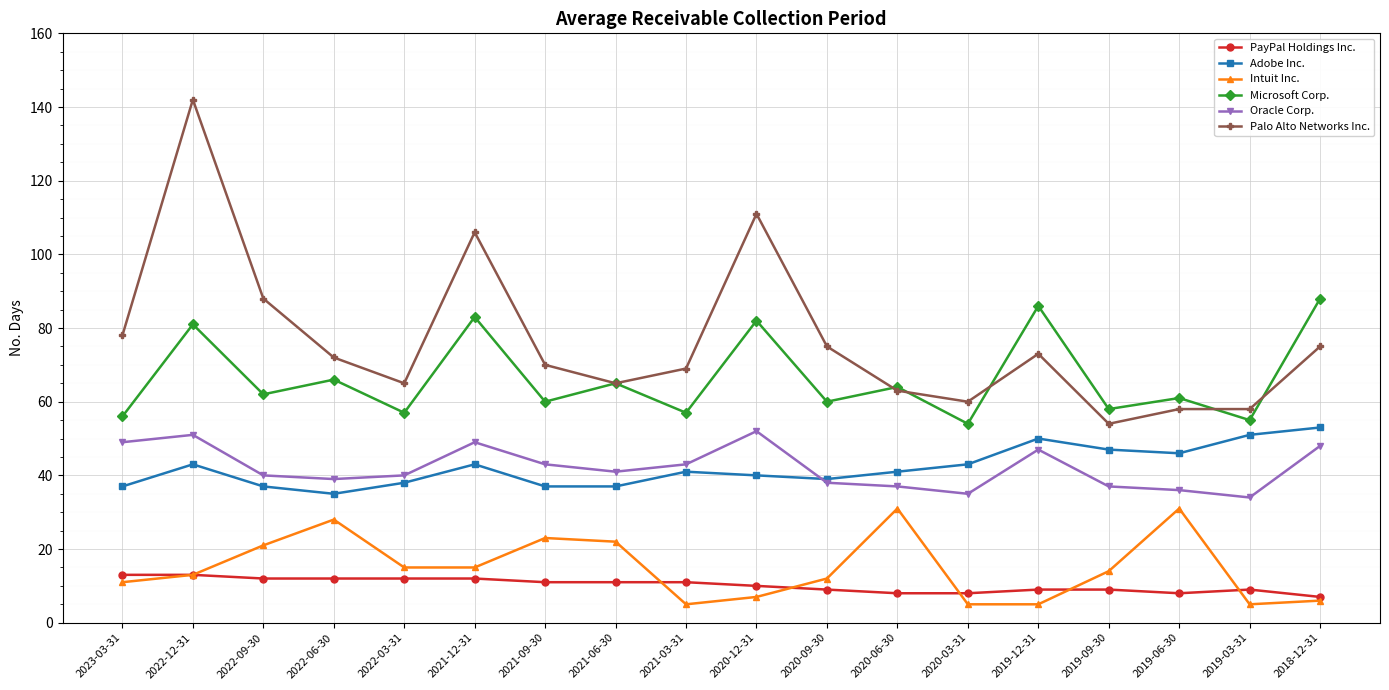

What is the label of the 18th point from the right?

2023-03-31